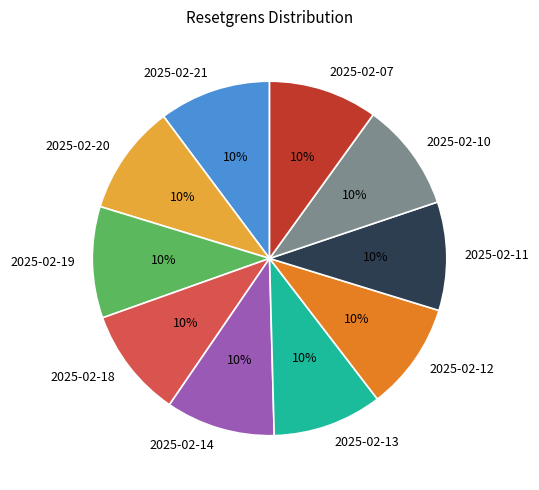

What is the ratio of the value at 2025-02-13 to the value at 2025-02-20?

1.0